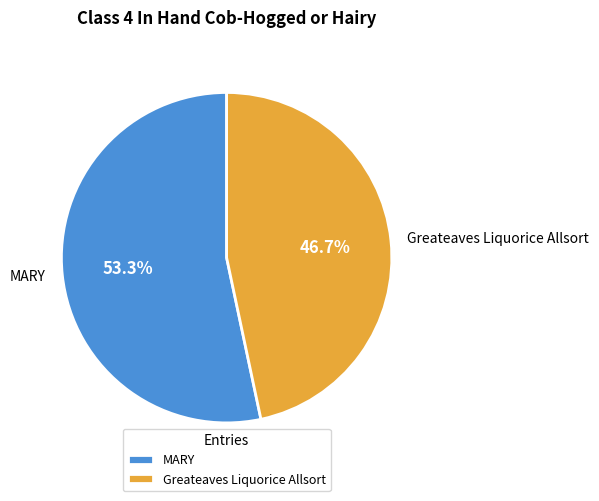

Which category accounts for the majority?

MARY